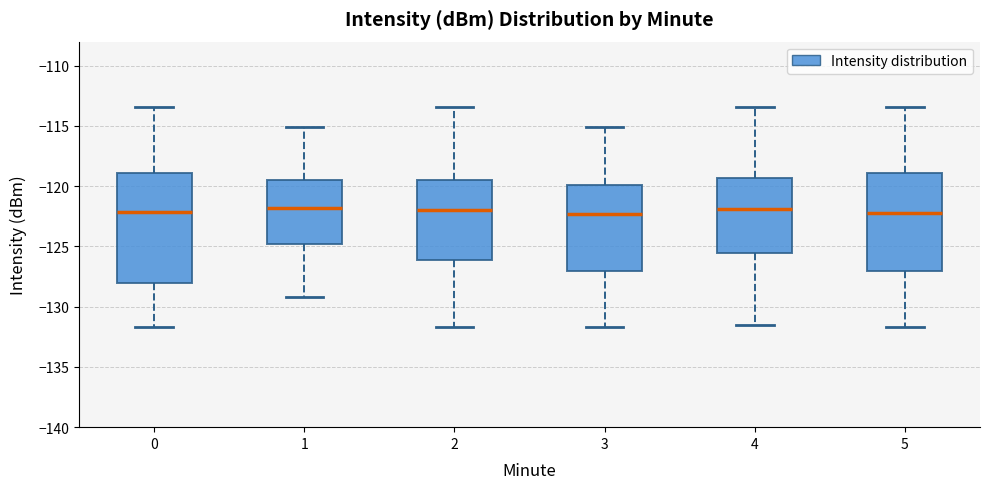

Reading left to right, read every box against the y-axis: the position of its median line, the range the box covers, and the ends of its whiskers. The values are not printed on the chart, so give them approximately, as read against the axis.

0: median -122.0, box -128.0 to -119.0, whiskers -131.5 to -113.5
1: median -122.0, box -125.0 to -119.5, whiskers -129.0 to -115.0
2: median -122.0, box -126.0 to -119.5, whiskers -131.5 to -113.5
3: median -122.5, box -127.0 to -120.0, whiskers -131.5 to -115.0
4: median -122.0, box -125.5 to -119.5, whiskers -131.5 to -113.5
5: median -122.0, box -127.0 to -119.0, whiskers -131.5 to -113.5